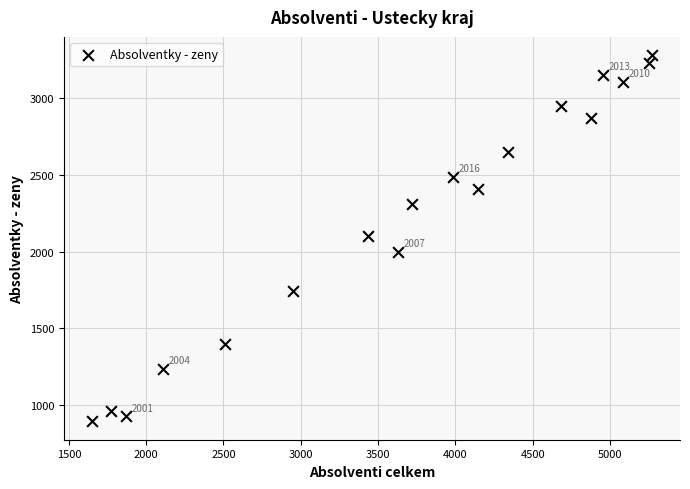

What is the range of X values (max minus min)?

3623